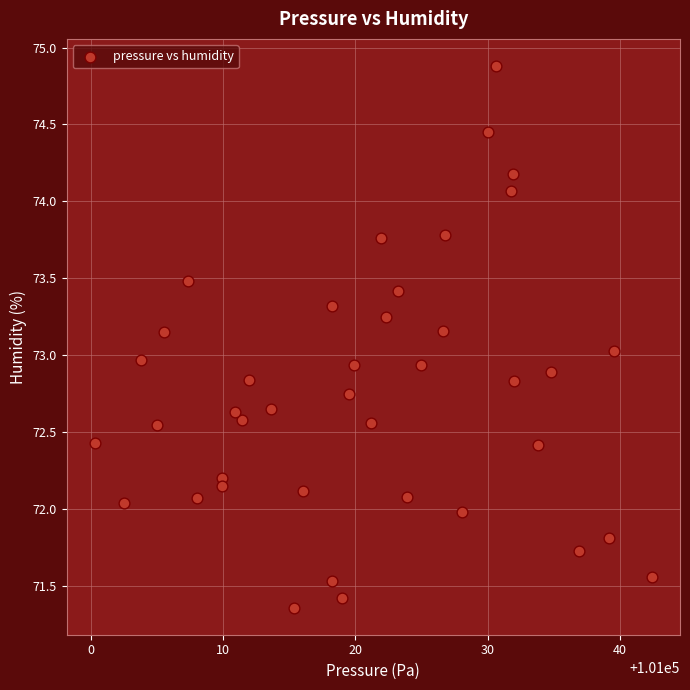

What is the range of Y values (max minus min)?

3.5